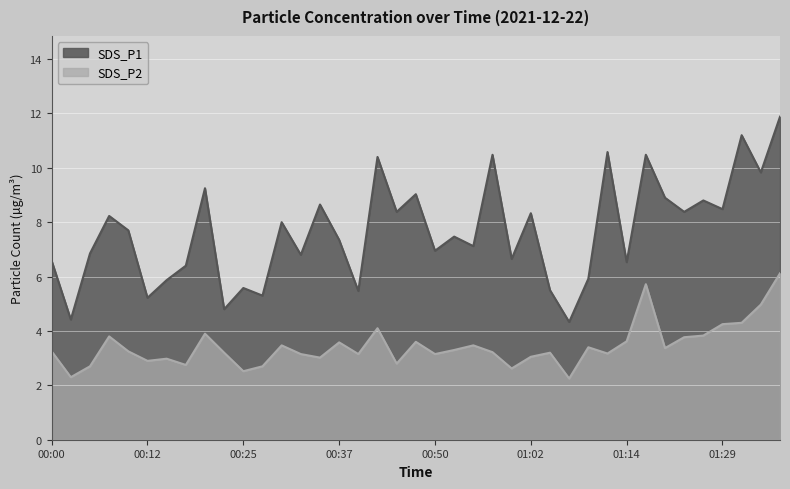

What is the difference between the maximum and minimum values in the SDS_P2 series?

3.9